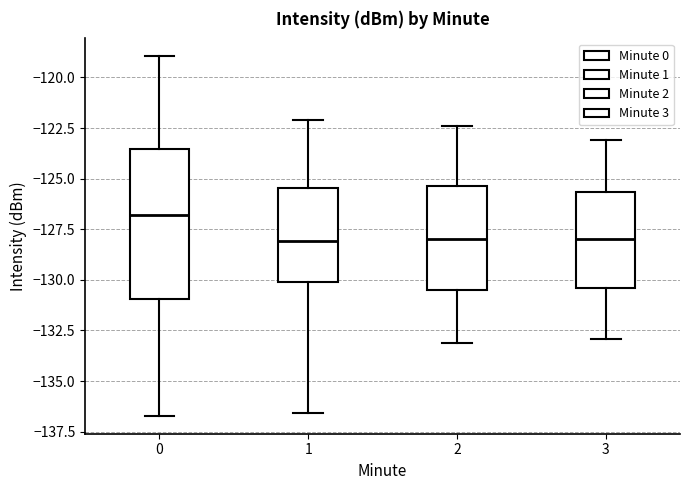

Where is the upper edge of the box at x = 2 on the y-axis? The values are not printed on the chart, so give them approximately, as read against the axis.

-125.5